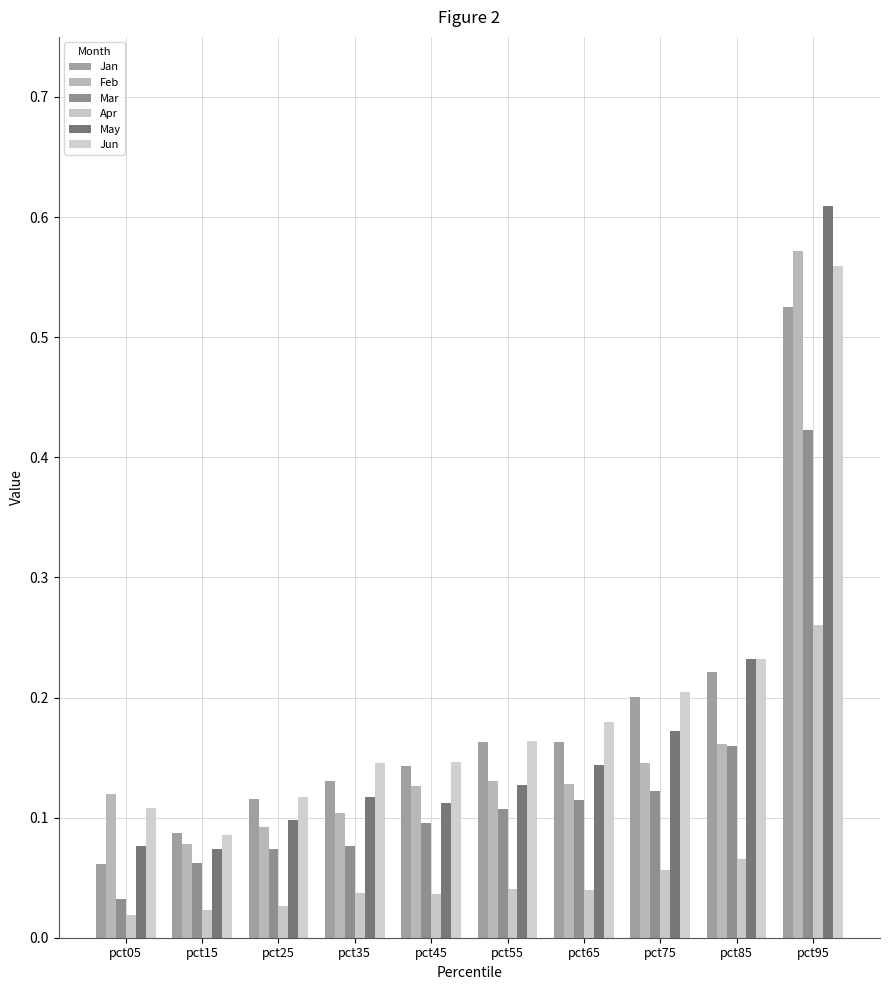

Which category has the lowest value in the Jan series?

pct05